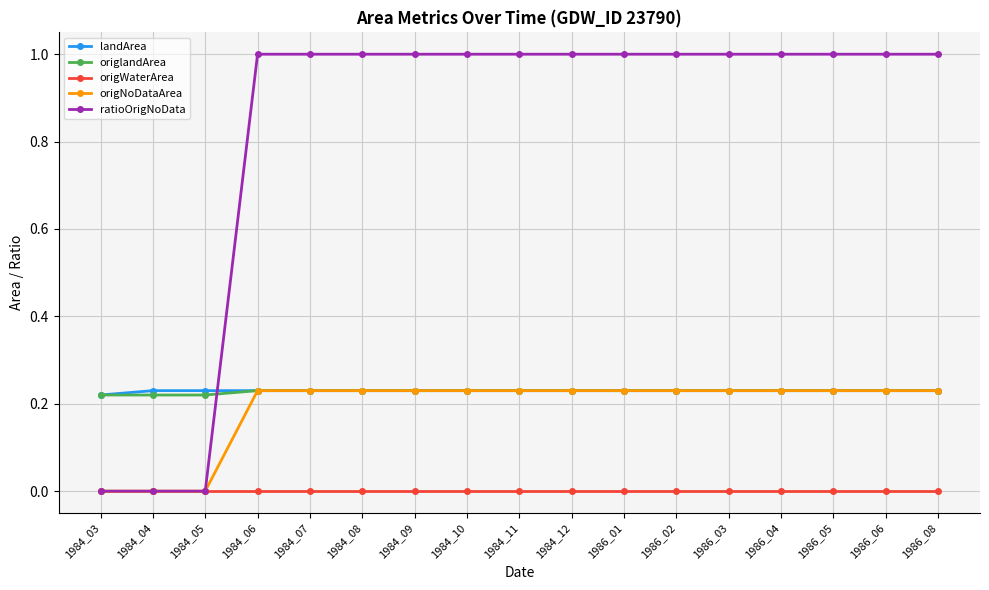

What is the difference between the highest and lowest values at 1984_06?

1.0